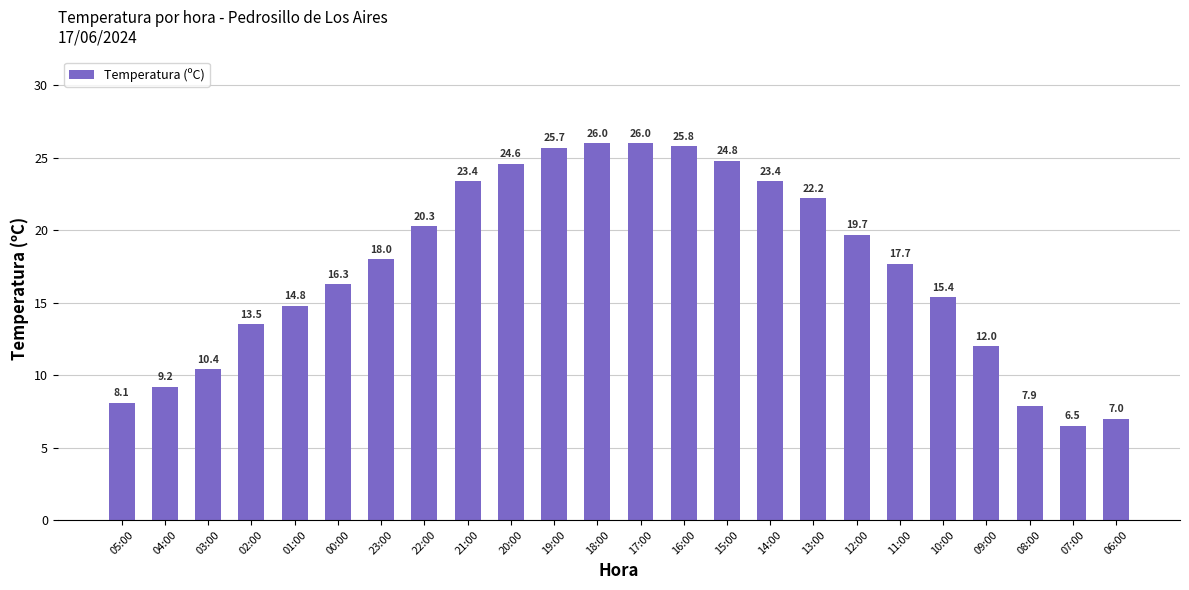

Count the number of data series in this chart.

1